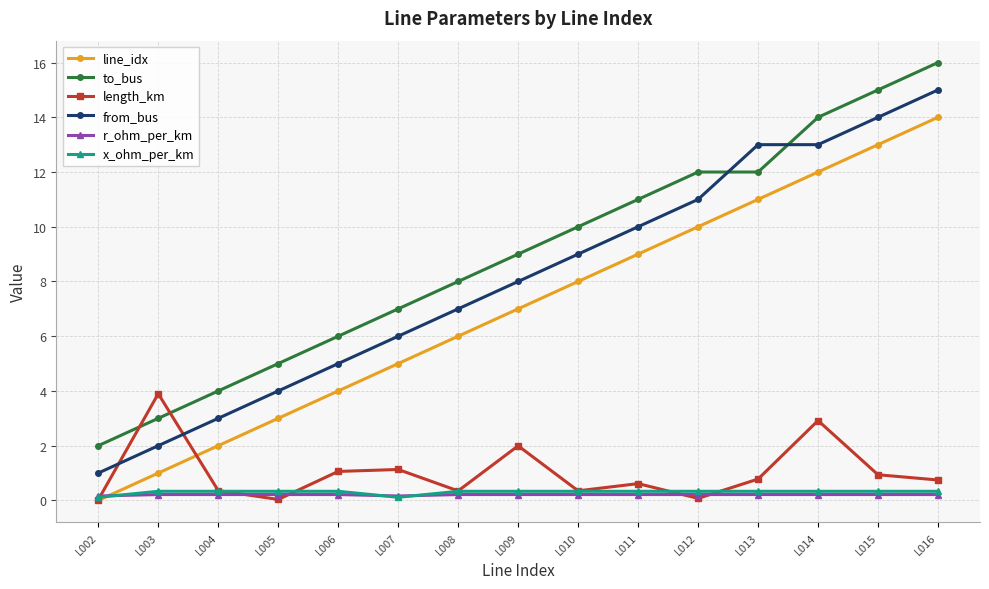

The value of from_bus at L011 is 10.0. True or false?

True